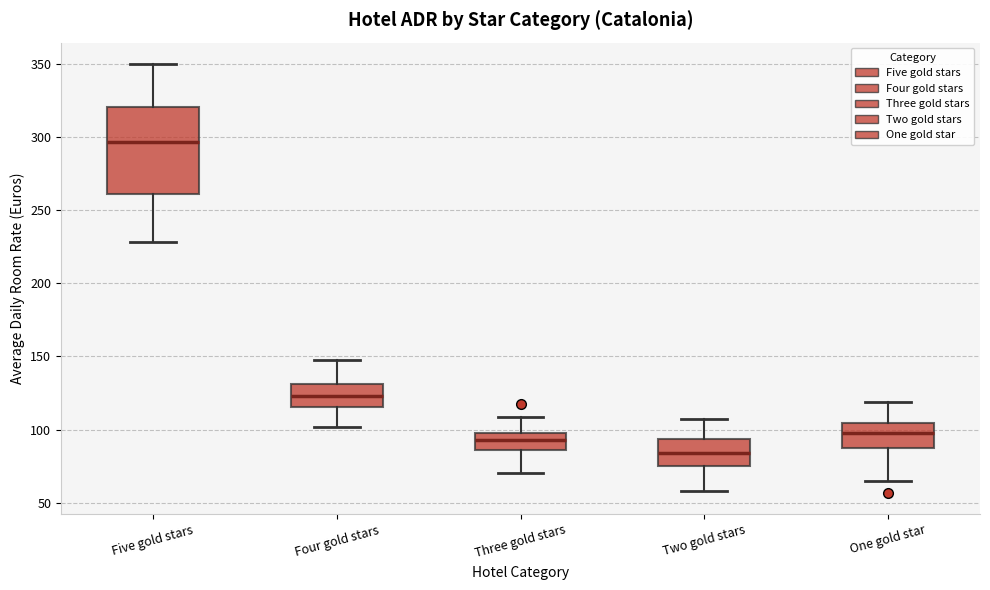

Which box's median line is the lowest?

Two gold stars